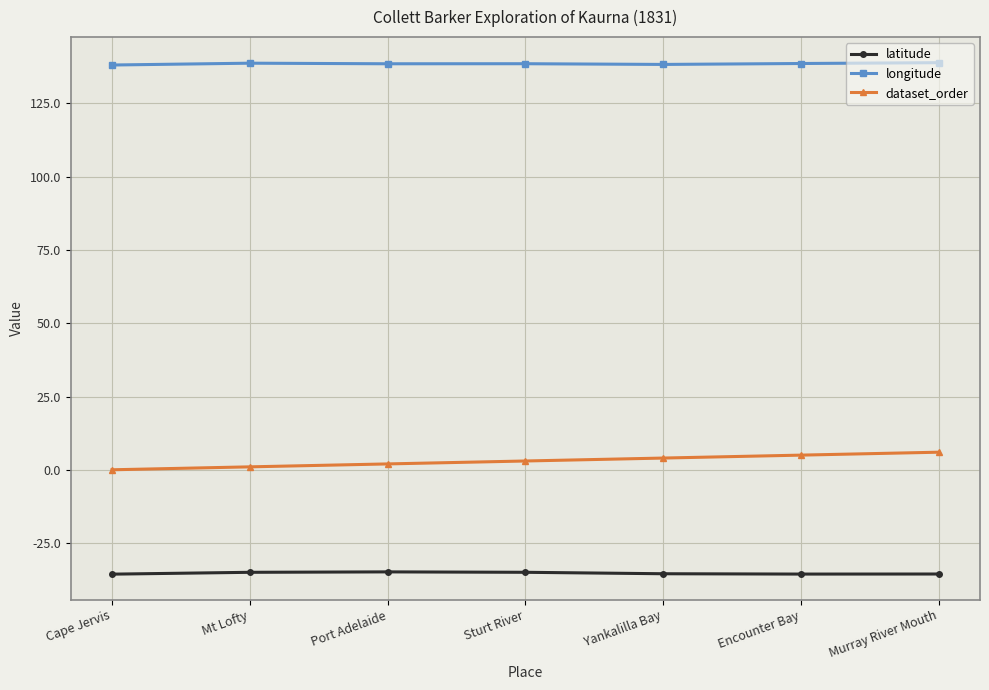

What is the difference between the highest and lowest values at Encounter Bay?

174.2